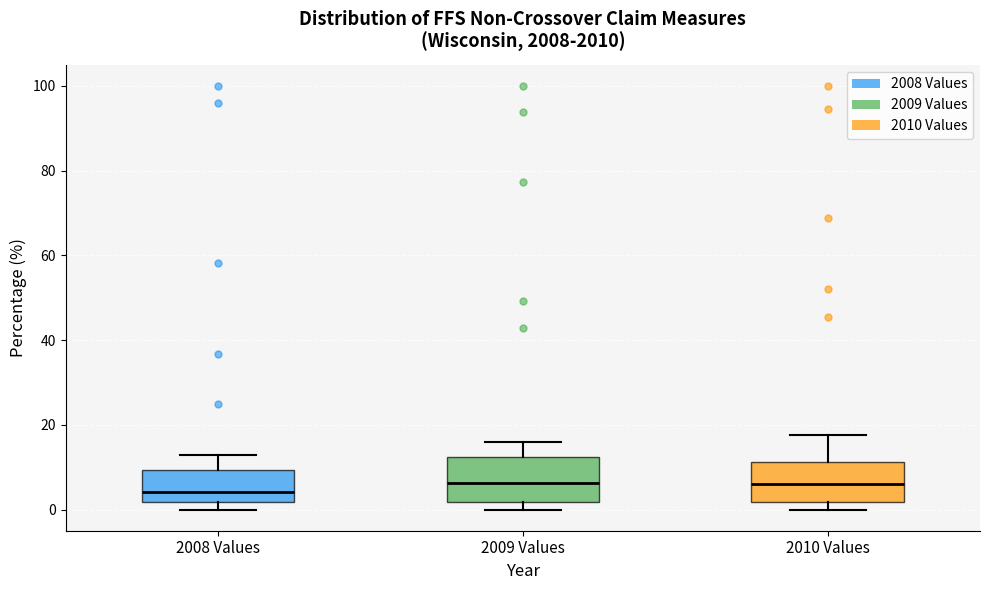

Reading left to right, read every box against the y-axis: the position of its median line, the range the box covers, and the ends of its whiskers. The values are not printed on the chart, so give them approximately, as read against the axis.

2008 Values: median 4, box 2 to 10, whiskers 0 to 12
2009 Values: median 6, box 2 to 12, whiskers 0 to 16
2010 Values: median 6, box 2 to 12, whiskers 0 to 18